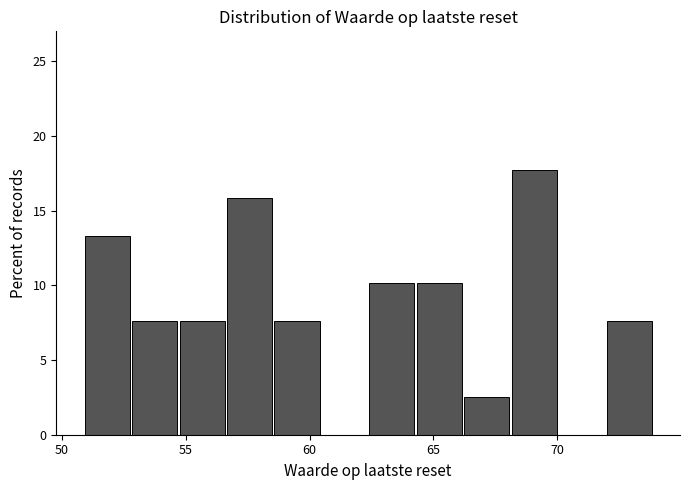

Around what value on the x-axis is the tallest bar? Give the approximate position of its centre, as read against the axis.

69.0